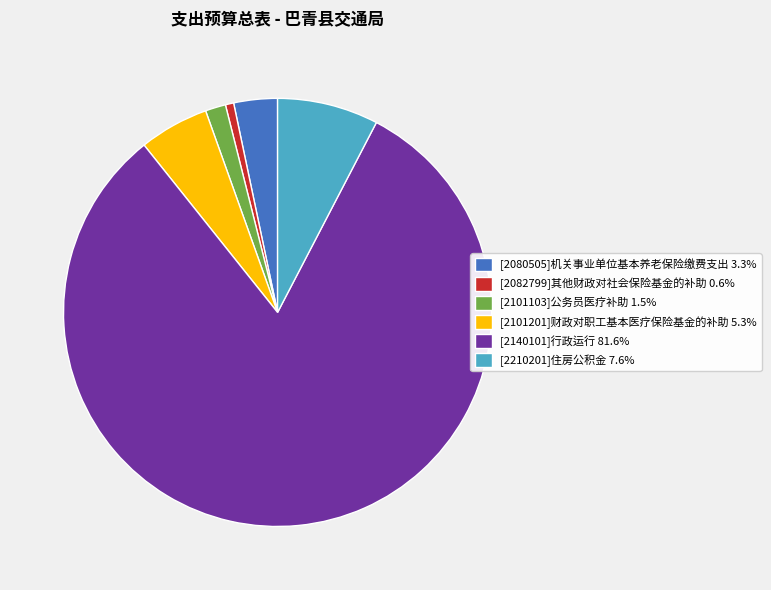

Combined, do [2082799]其他财政对社会保险基金的补助 0.6% and [2080505]机关事业单位基本养老保险缴费支出 3.3% account for over 50%?

No